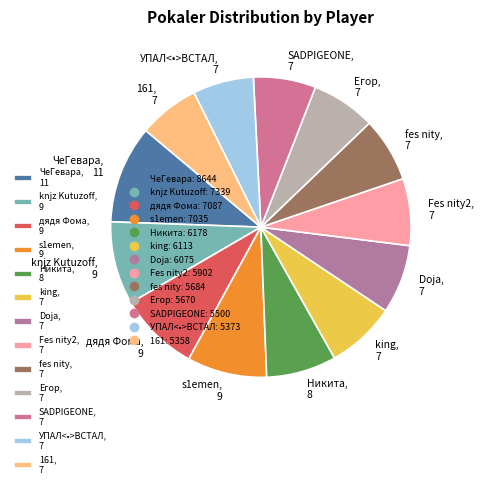

The Doja slice represents 7% of the pie. True or false?

True